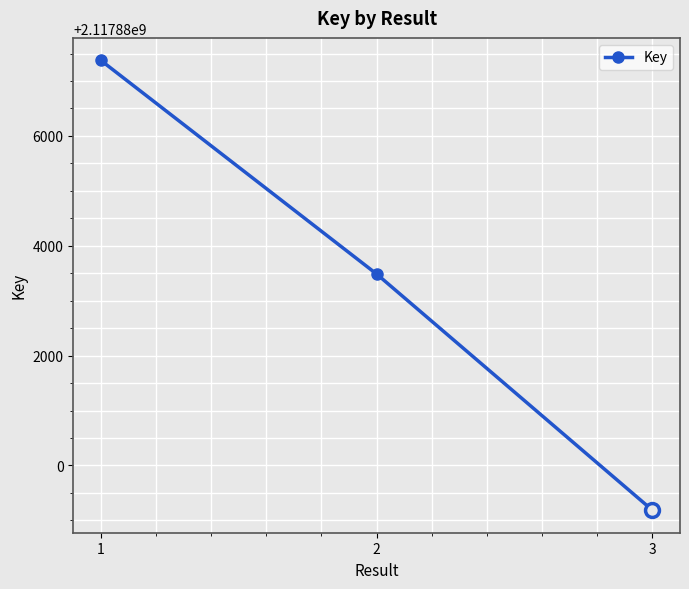

List the labels in order of value, largest first.

1, 2, 3